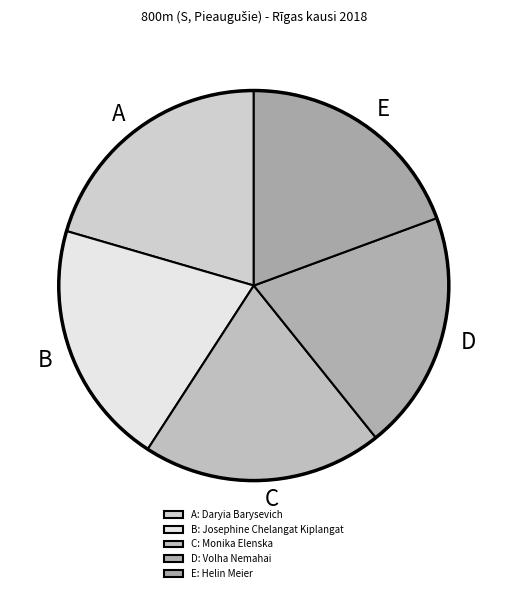

Approximately how many times larger is the value at E compared to D?

1.0